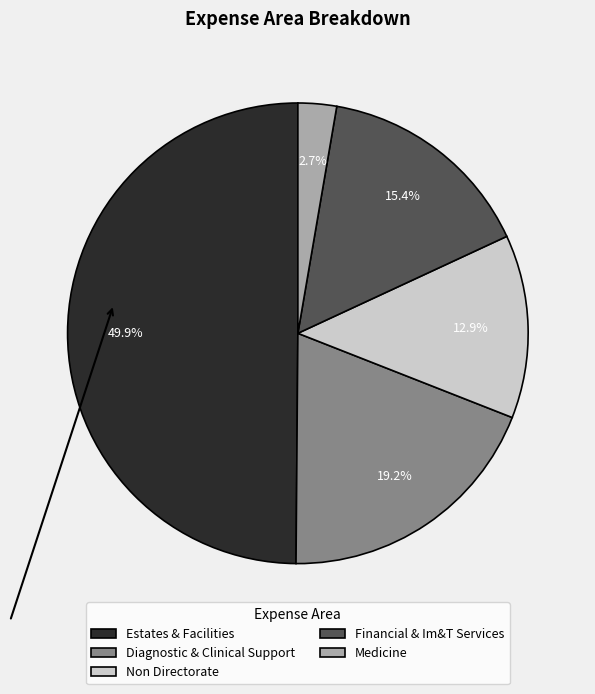

Does Medicine represent more than half of the total?

No